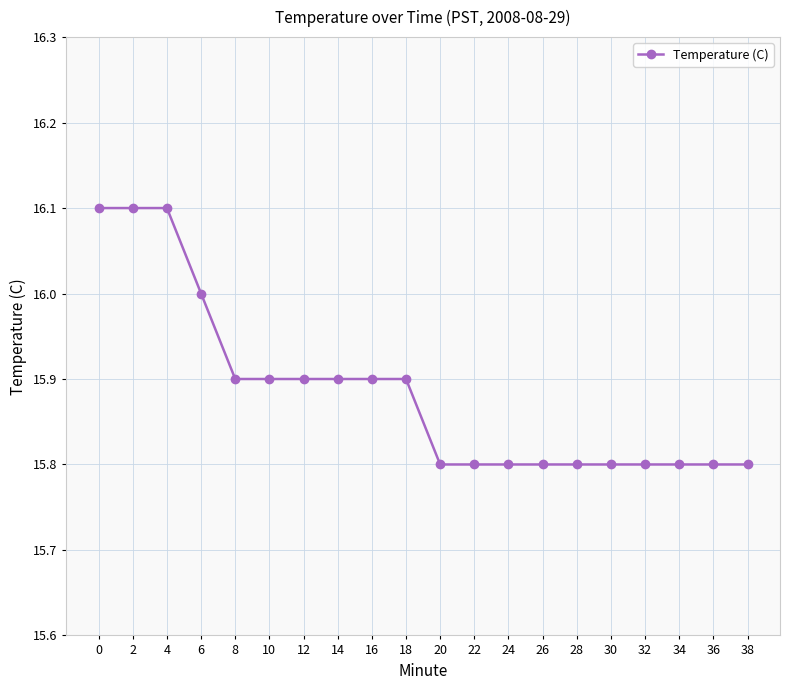

How many lines are shown in the chart?

1